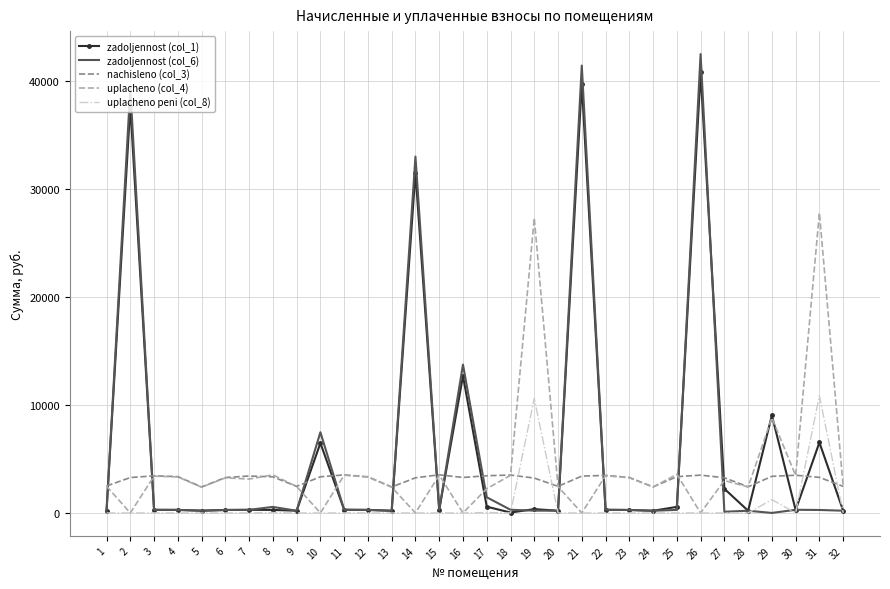

True or false: zadoljennost (col_6) has more than 0 points higher than both neighbors.

True